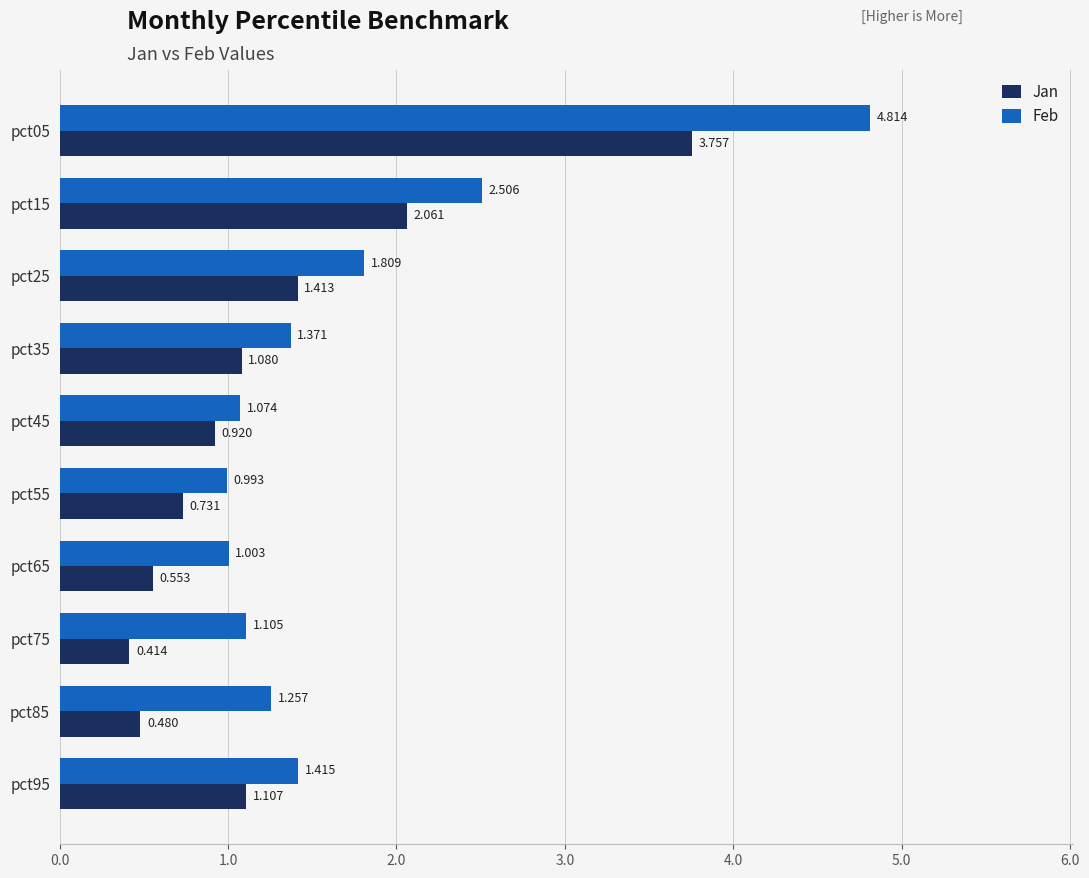

List the series in order of their peak value, lowest first.

Jan, Feb